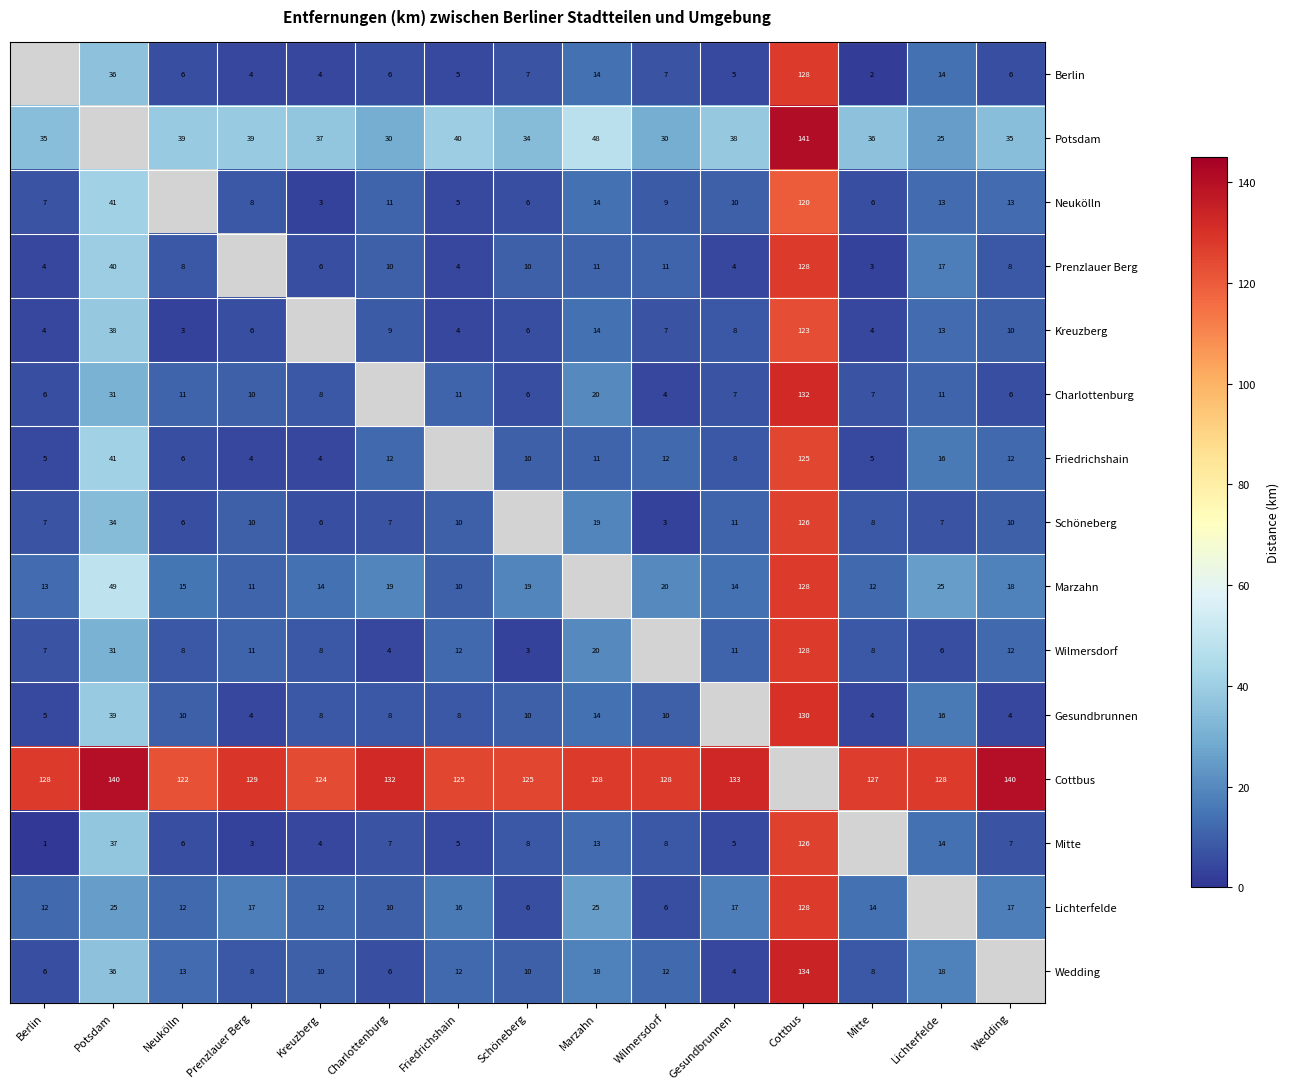

True or false: Berlin has a value of 3 at Charlottenburg.

False